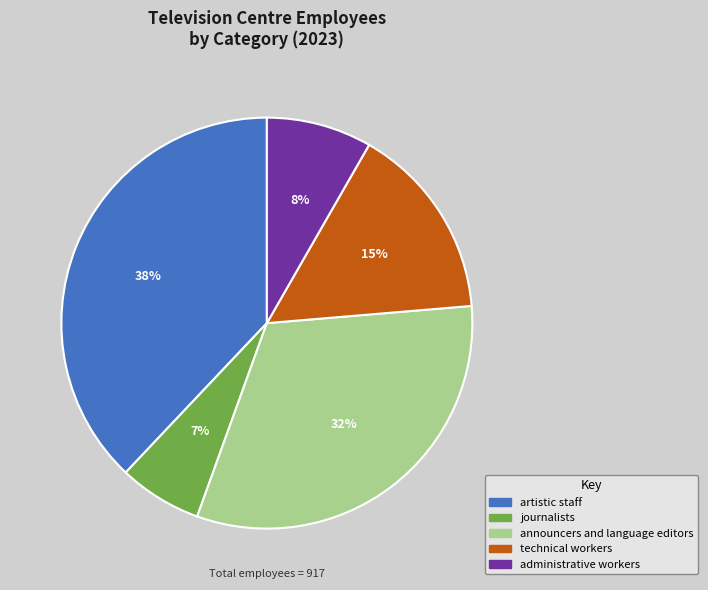

Does any single category account for the majority?

No